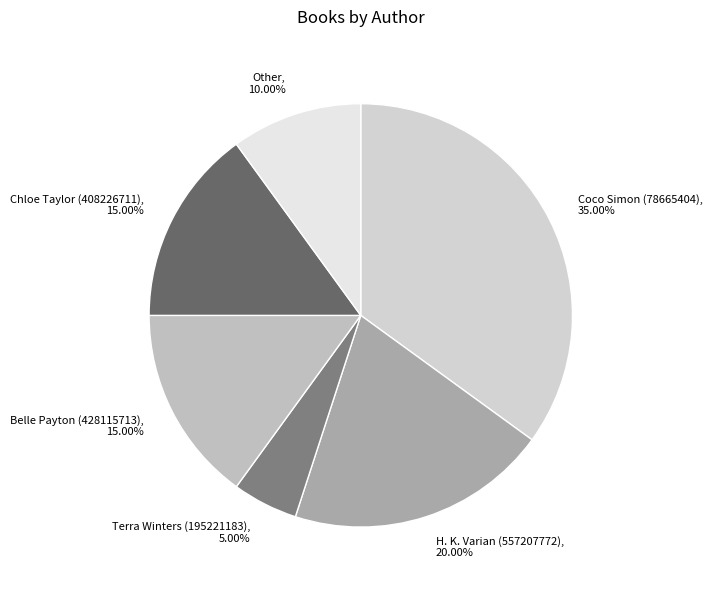

Which category has the biggest portion of the pie?

Coco Simon (78665404)